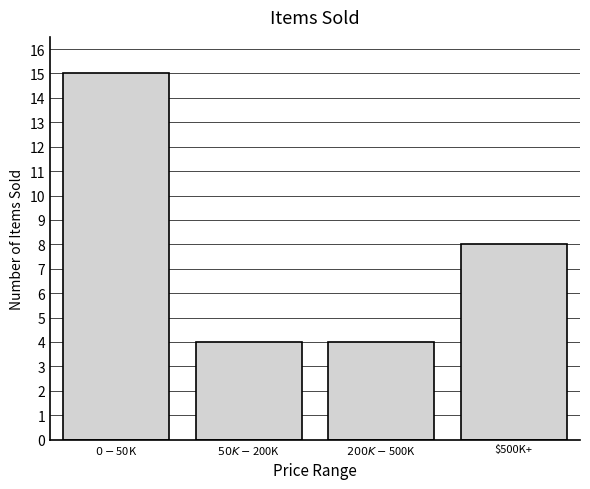

Reading right to left, transcribe all the data shown in this chart.

8	4	4	15